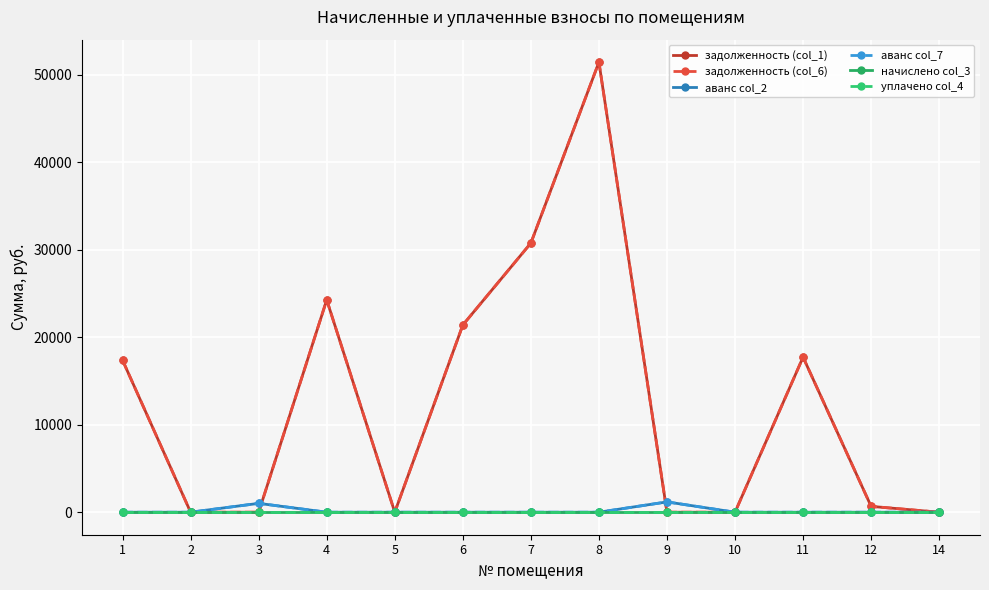

At which category is the sum across all series the highest?

8